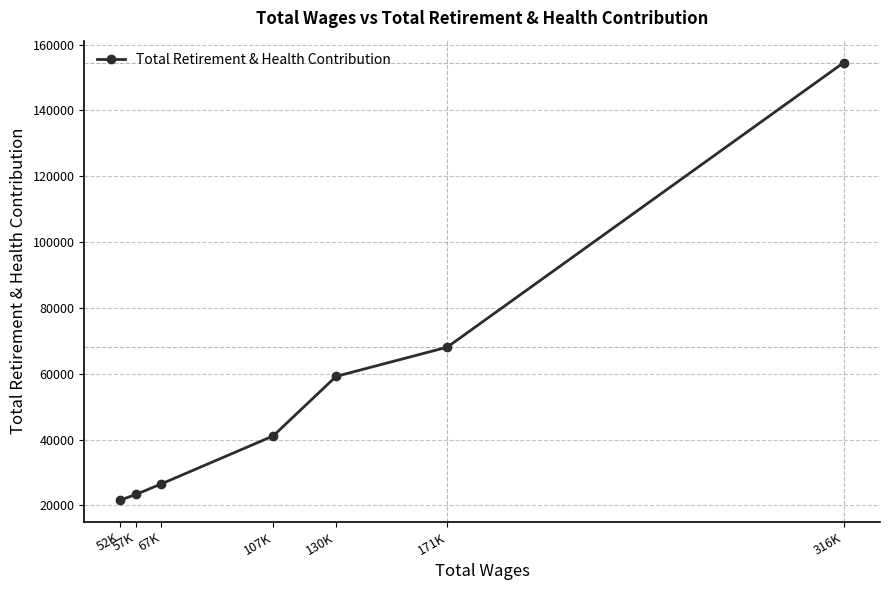

Which label corresponds to the largest value in the chart?

316K